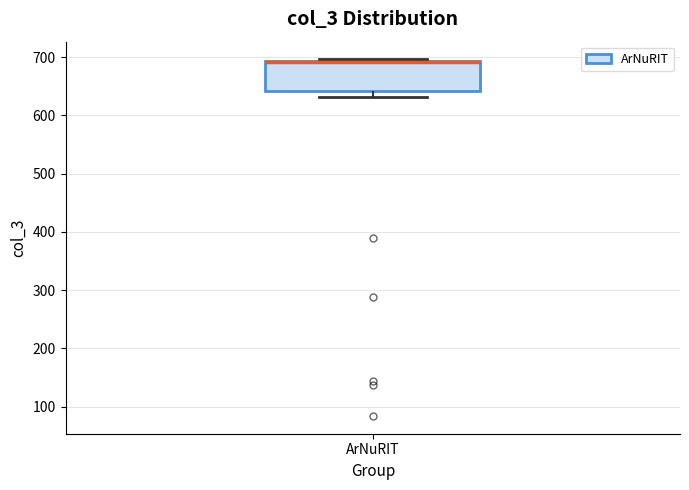

Where is the upper edge of the box for ArNuRIT on the y-axis? The values are not printed on the chart, so give them approximately, as read against the axis.

690